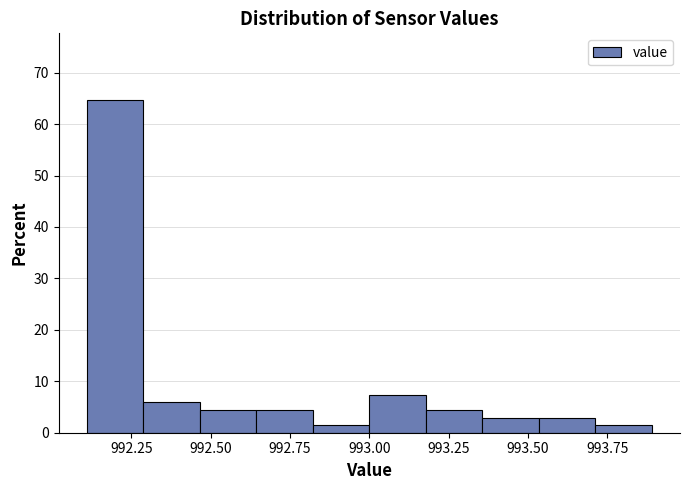

Read against the x-axis, roughly where is the centre of the tallest bar?

992.20